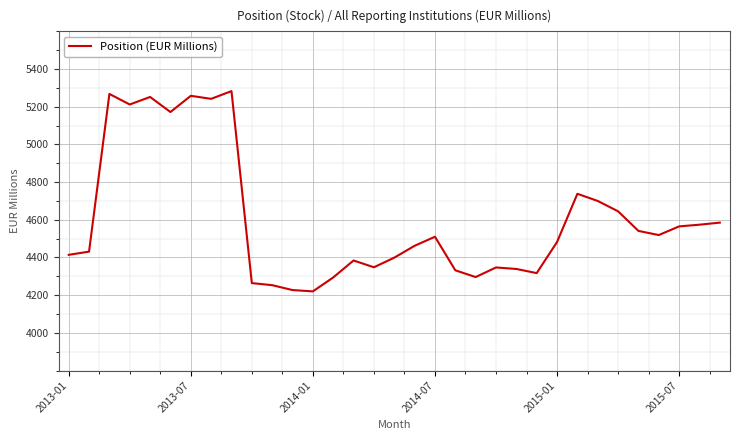

Does the chart display data point markers on the line(s)?

No